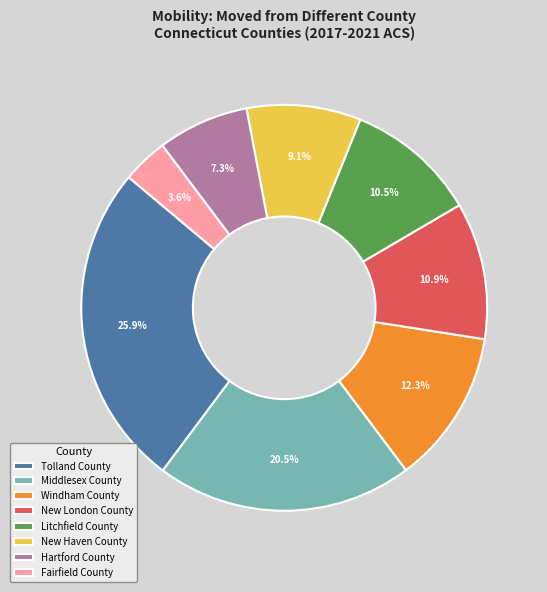

Which category has the biggest portion of the pie?

Tolland County